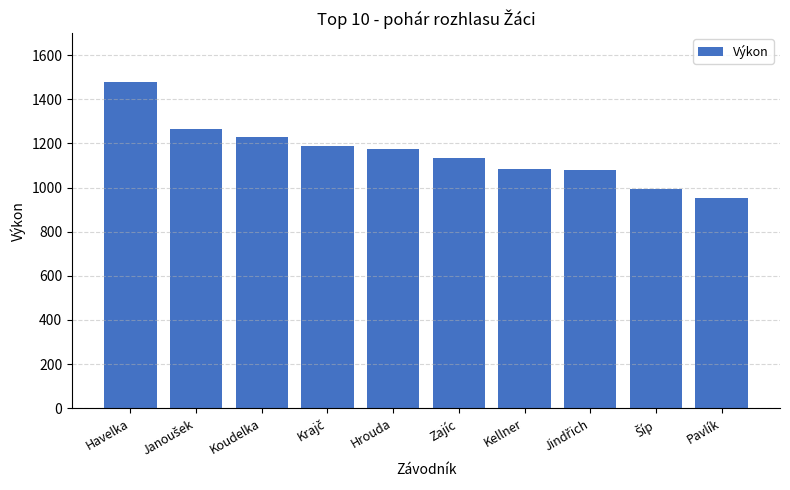

What is the value of the 1st bar from the left?

1479